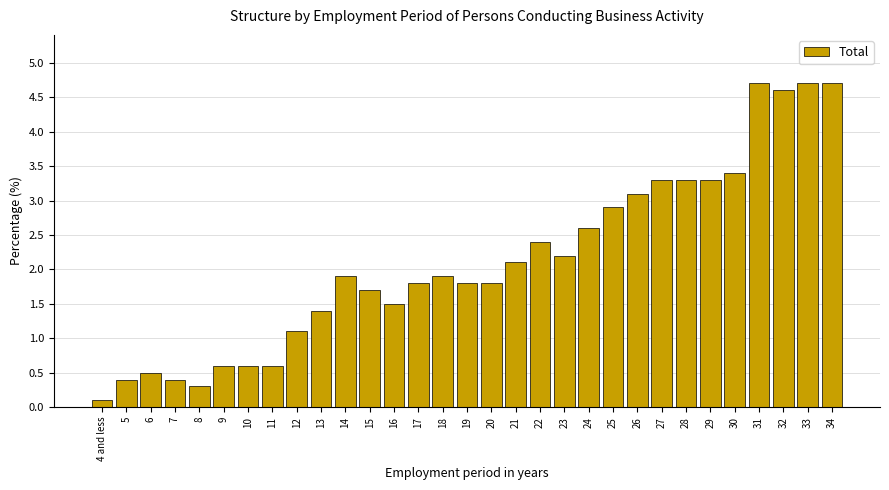

What is the greatest value displayed?

4.7